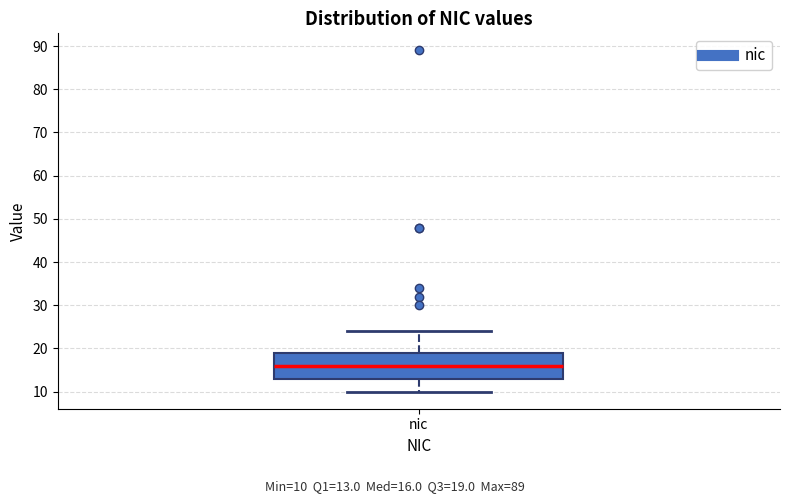

Read this box plot against the y-axis: the position of the median line, the range covered by the box, and the ends of both whiskers. The values are not printed on the chart, so give them approximately, as read against the axis.

median 16, box 13 to 19, whiskers 10 to 24